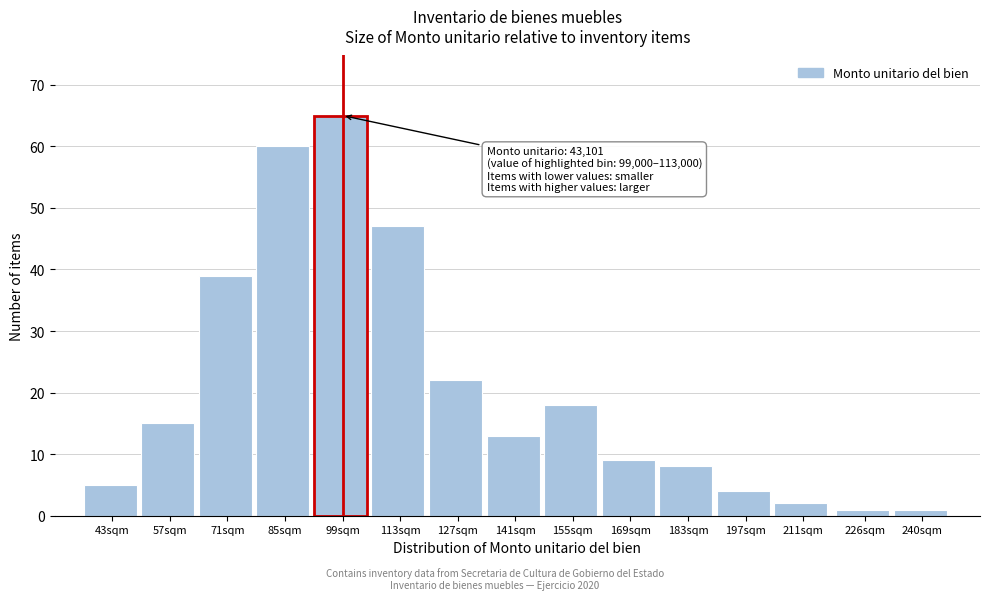

Reading left to right, transcribe all the data shown in this chart.

5	15	39	60	65	47	22	13	18	9	8	4	2	1	1